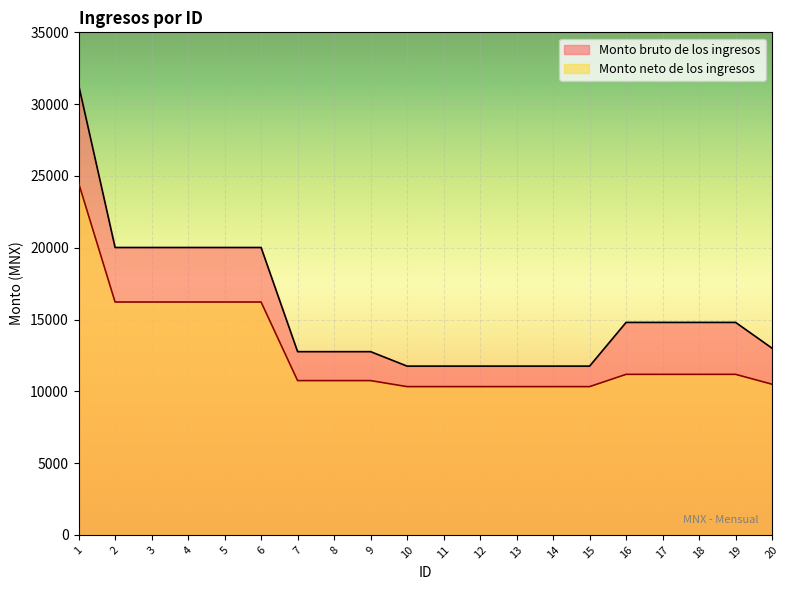

Between 8 and 20, which series saw the biggest shift?

Monto neto de los ingresos